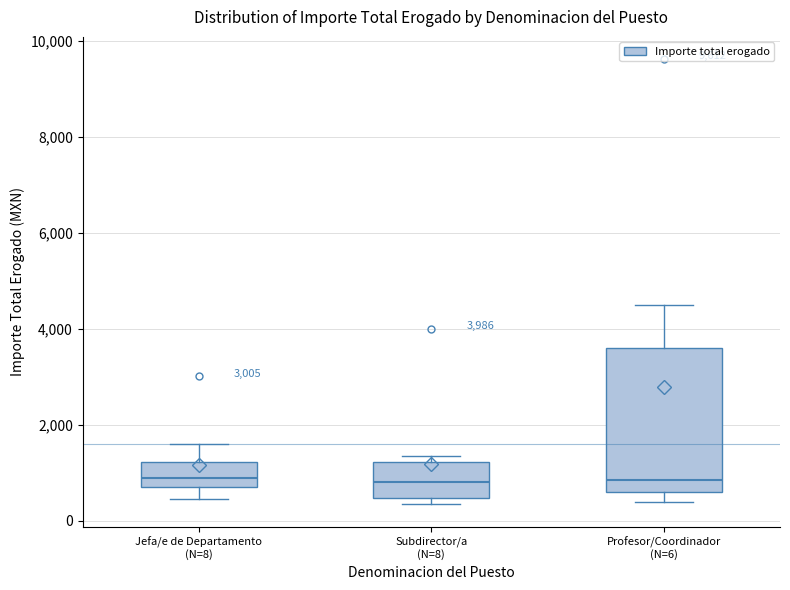

Comparing the boxes themselves (not the whiskers), which one is the tallest?

Profesor/Coordinador (N=6)